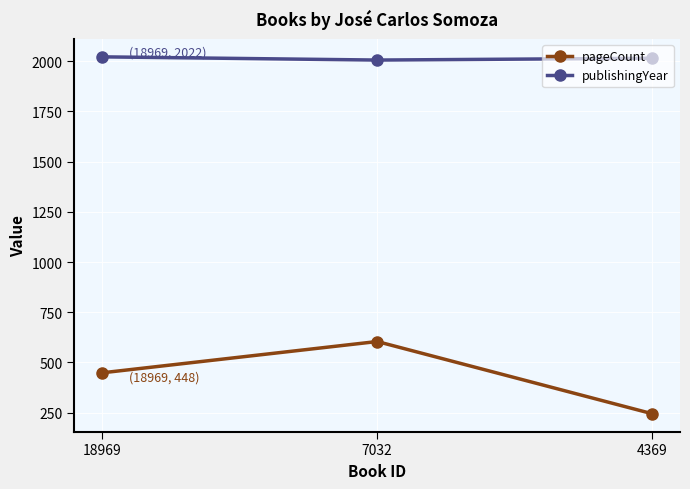

Which series has the widest spread of values?

pageCount